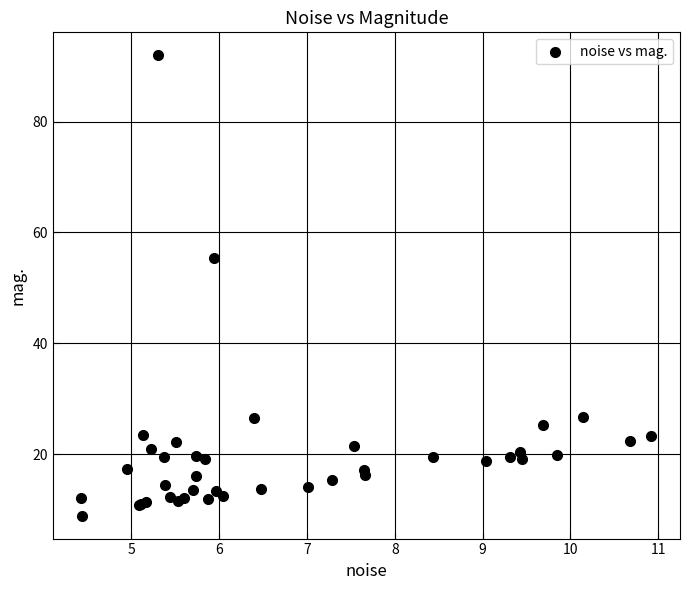

What Y value in the scatter plot is closest to 50?

55.3